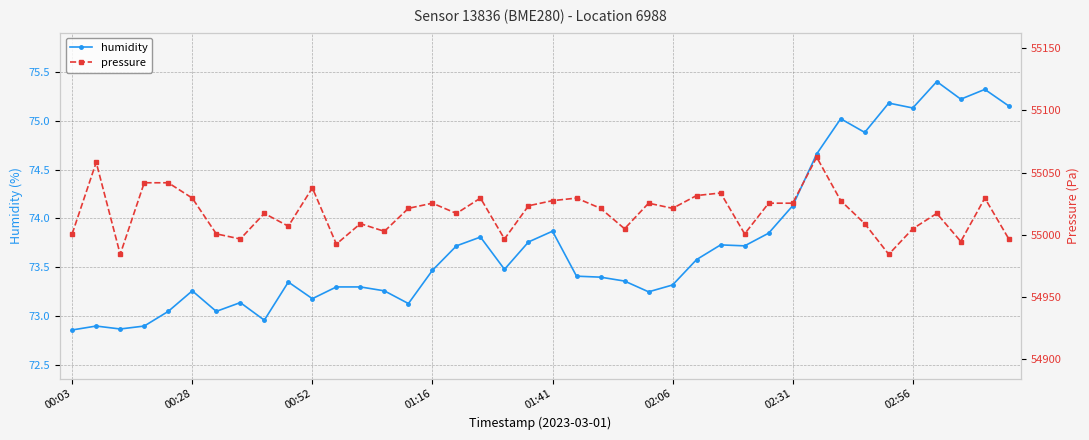

What is the difference between the humidity values at 33 and 27?

1.1